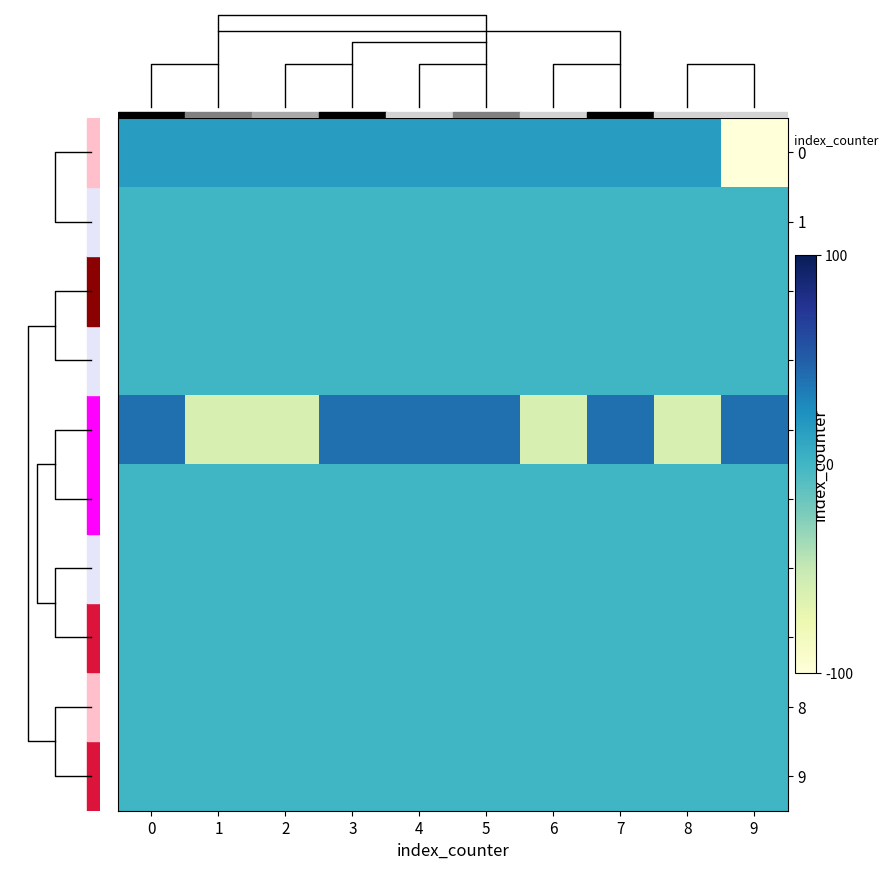

The value of 4 at 9 is 15.0. True or false?

False